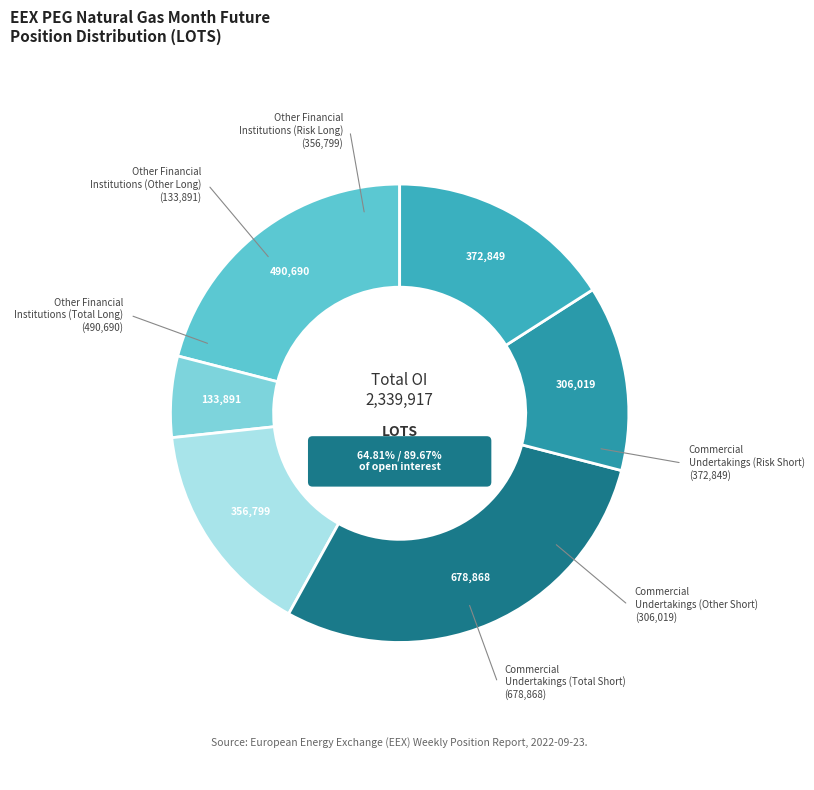

To the nearest percent, what is the combined percentage of Commercial
Undertakings (Other Short) and Other Financial
Institutions (Other Long)?

19%